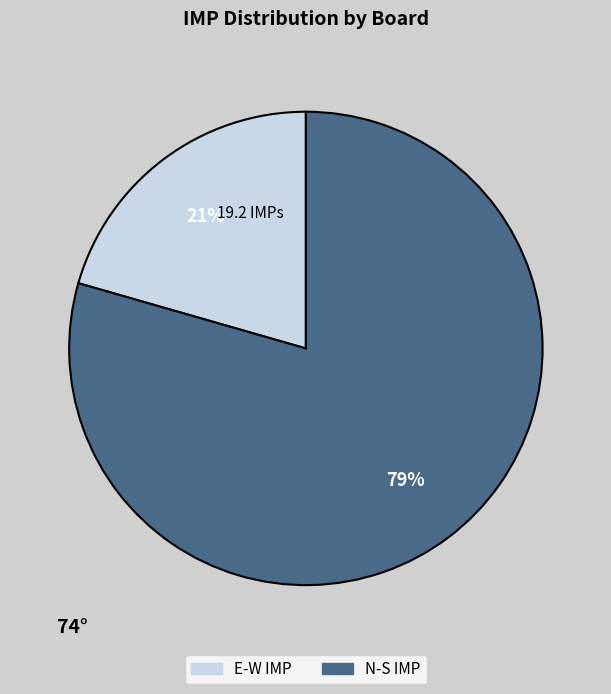

Does any single category account for the majority?

Yes